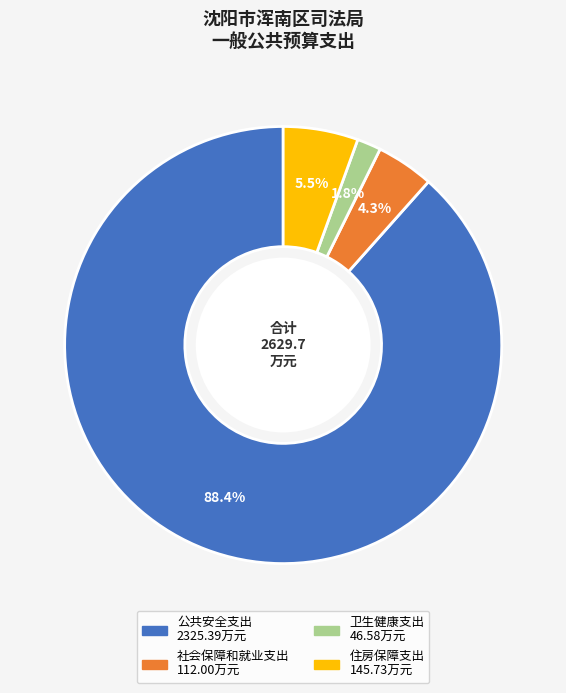

How many slices are in this pie chart?

4